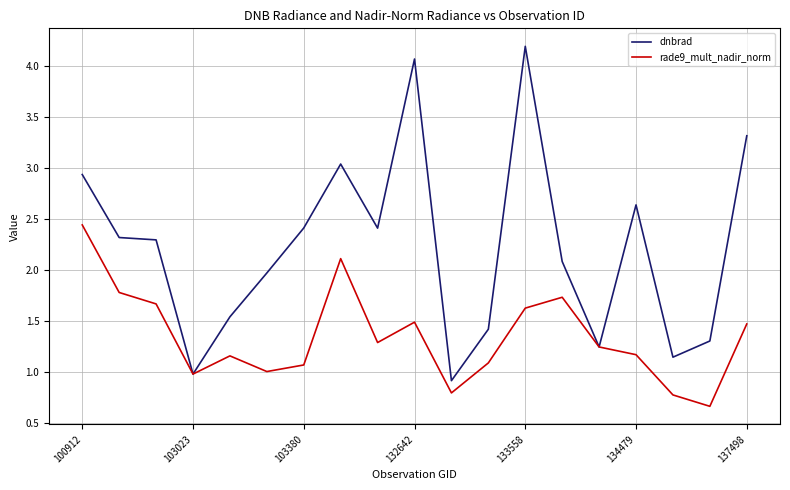

Which series has the largest total across all categories?

dnbrad